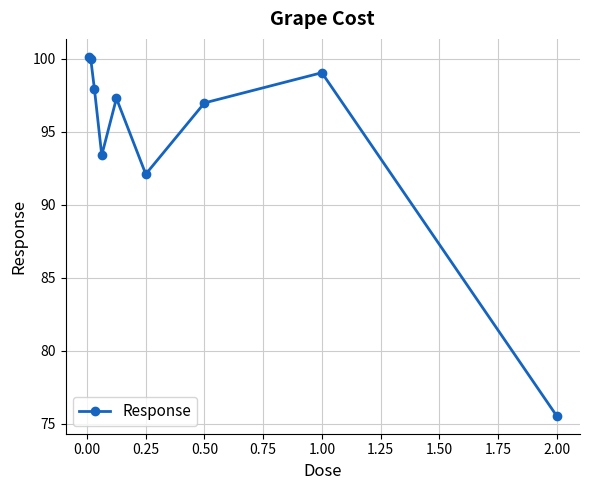

What is the greatest value displayed?

100.1